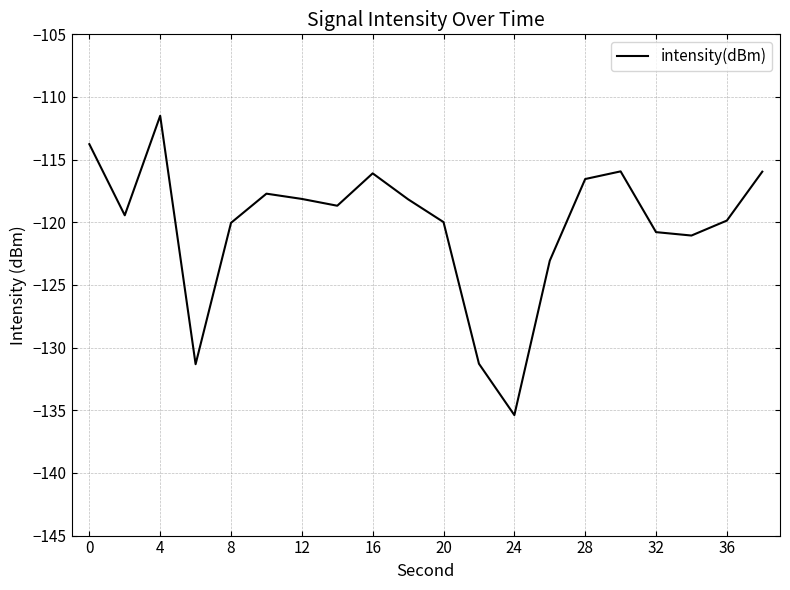

What is the maximum value shown in the chart?

-111.5